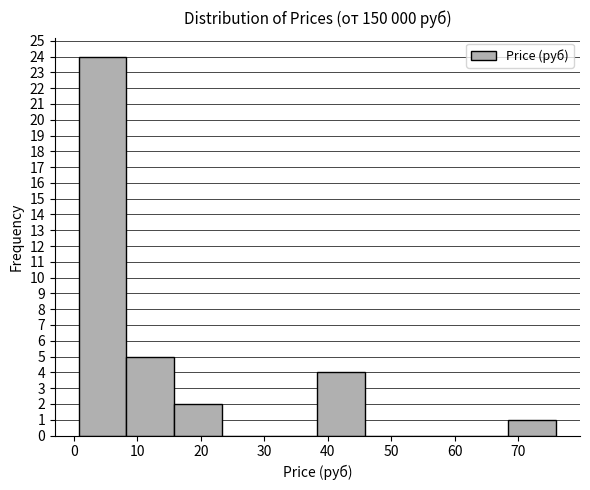

Reading left to right, list every bar in this chart as the range it spans on the x-axis followed by its height. Neither the bar edges nor the heights are printed on the chart, so give them approximately, as read against the axes.

1 to 8: 24
8 to 16: 5
16 to 23: 2
23 to 31: 0
31 to 38: 0
38 to 46: 4
46 to 53: 0
53 to 61: 0
61 to 68: 0
68 to 76: 1